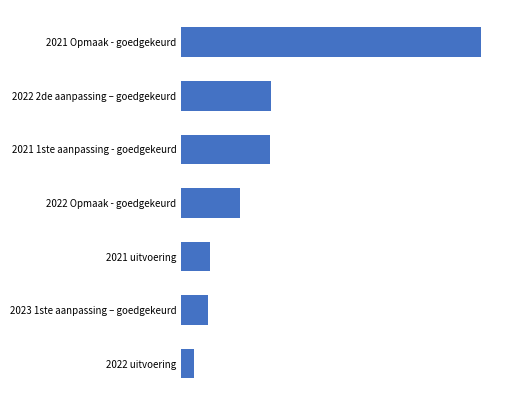

How many values exceed 16524?

3